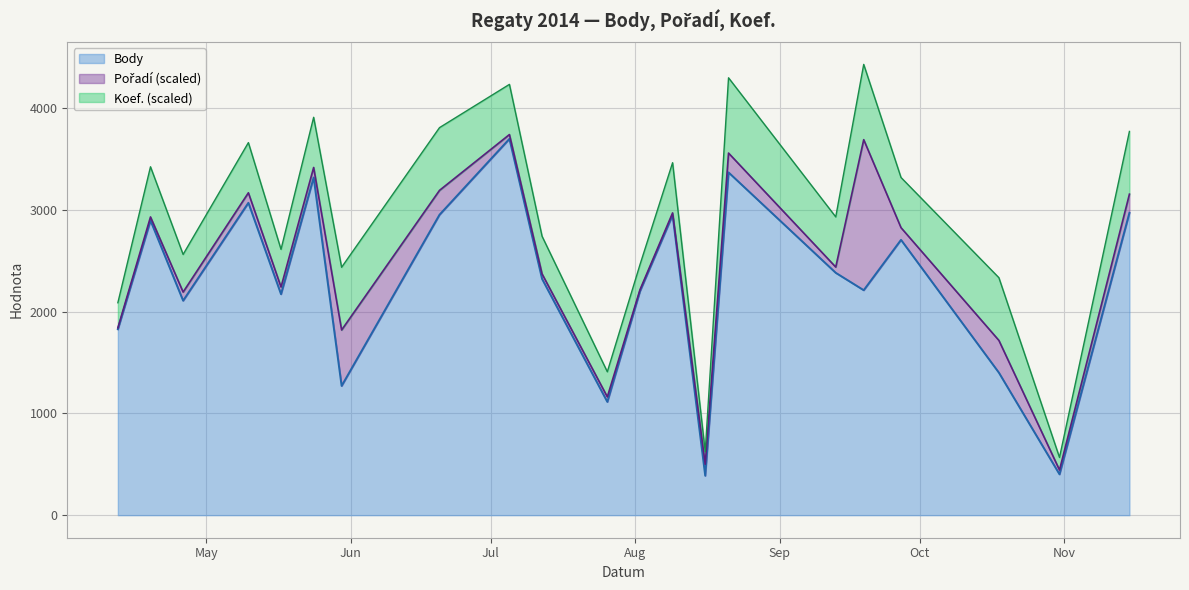

Where is the first local maximum for Body?

2014-04-19